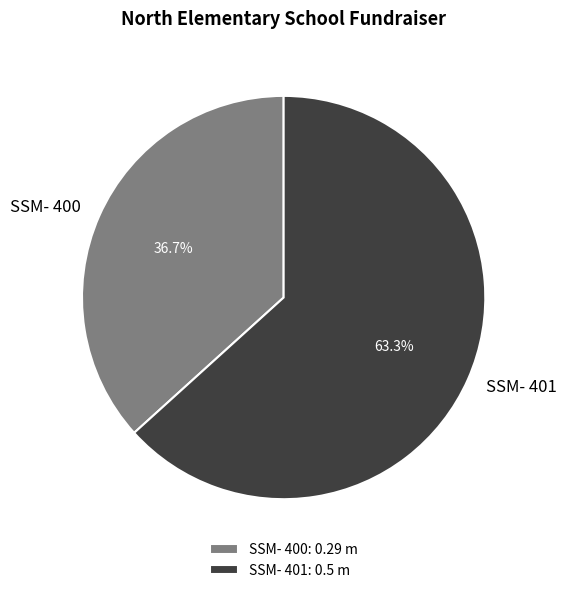

To the nearest percent, what portion does SSM- 400 represent?

37%